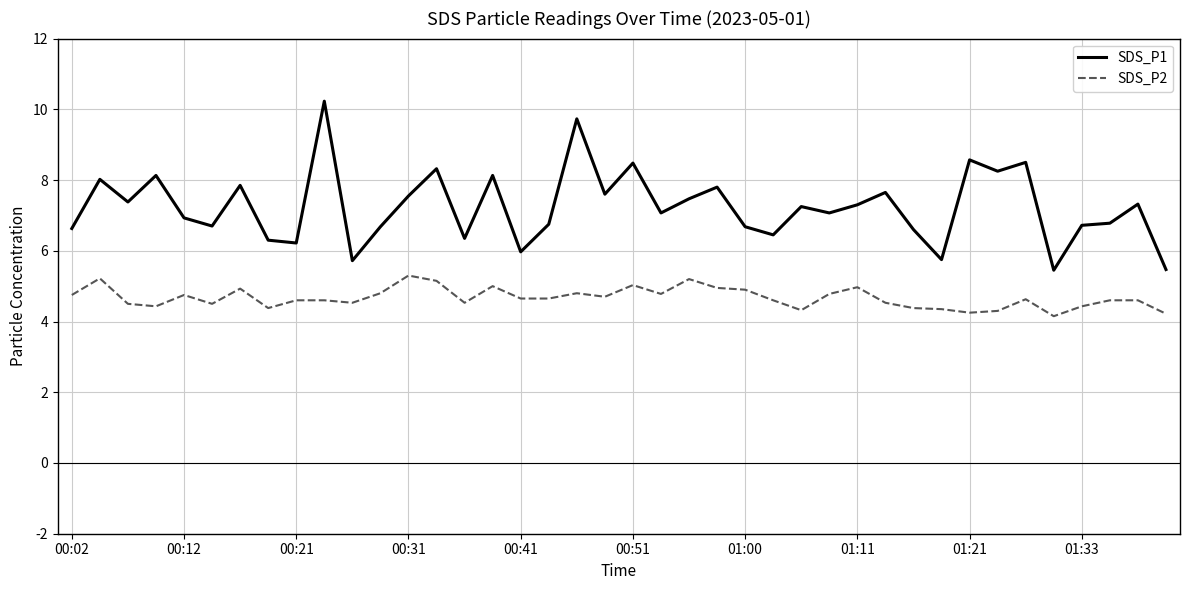

What is the maximum value for SDS_P1?

10.2